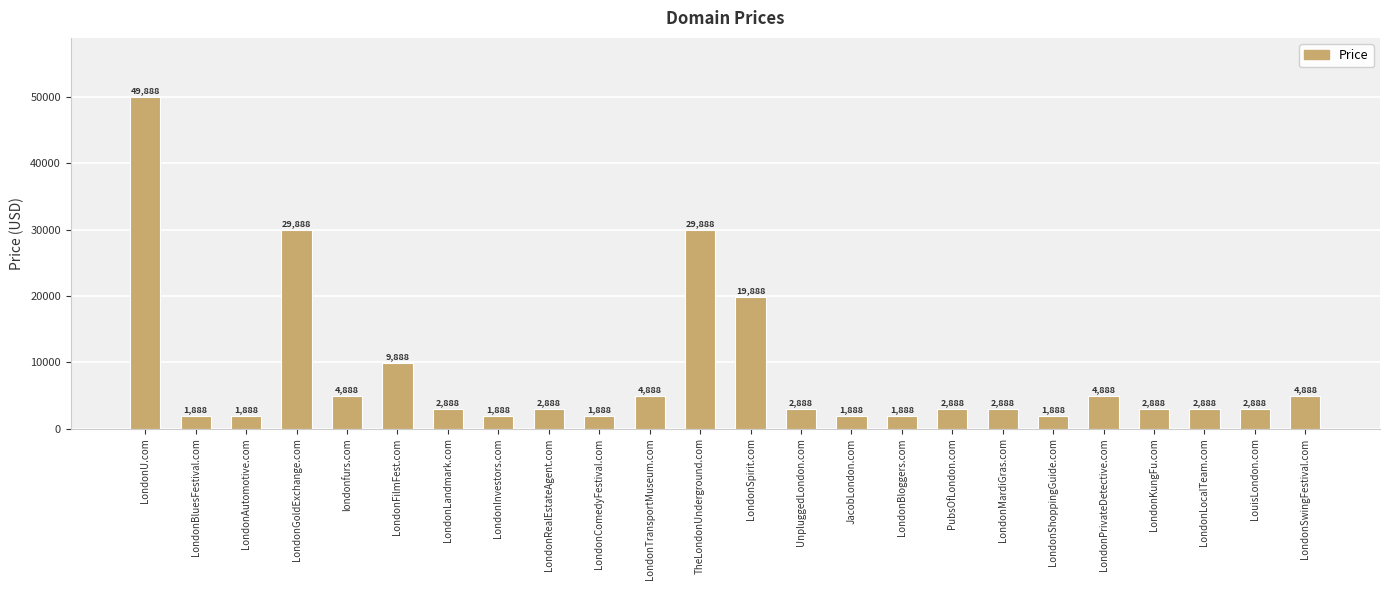

What is the change in value from LondonFilmFest.com to LondonKungFu.com?

-7000